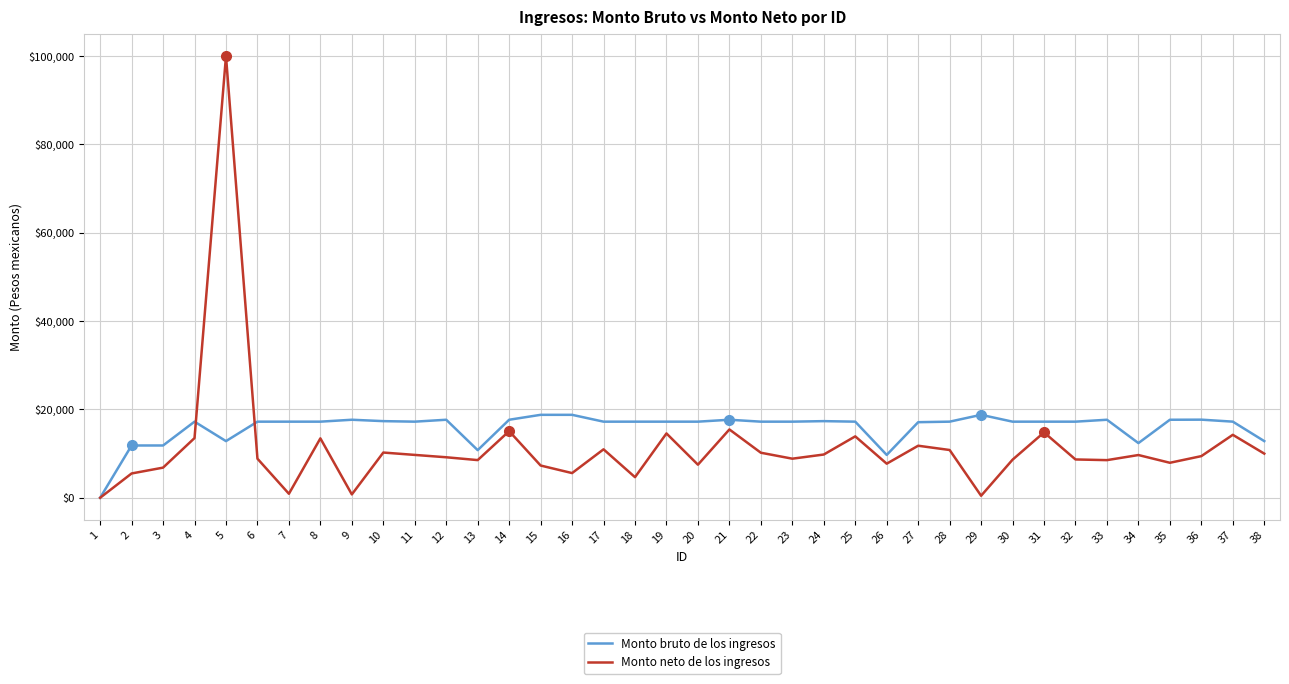

Count the number of data series in this chart.

2